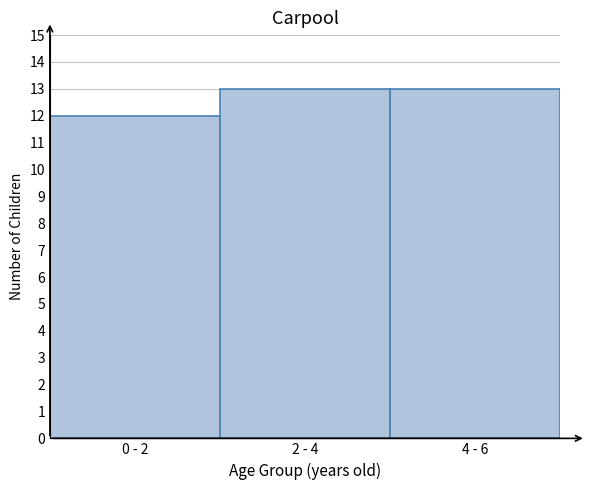

Reading right to left, transcribe all the data shown in this chart.

13	13	12